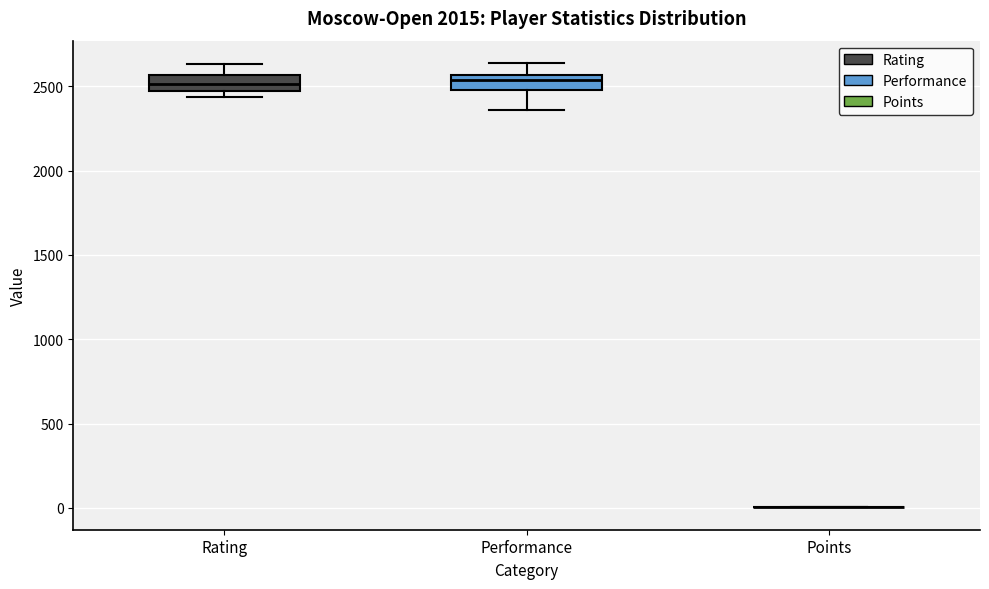

Reading left to right, read every box against the y-axis: the position of its median line, the range the box covers, and the ends of its whiskers. The values are not printed on the chart, so give them approximately, as read against the axis.

Rating: median 2500 (inside the box), box 2500 to 2550, whiskers 2450 to 2650
Performance: median 2550 (just below the box's upper edge), box 2500 to 2550, whiskers 2350 to 2650
Points: box collapsed to a line at 0, whiskers 0 to 0